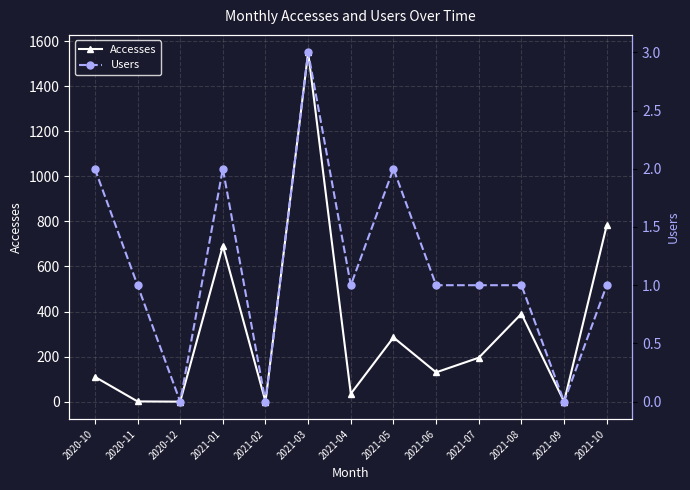

At which category does Accesses reach its first local valley?

2020-12